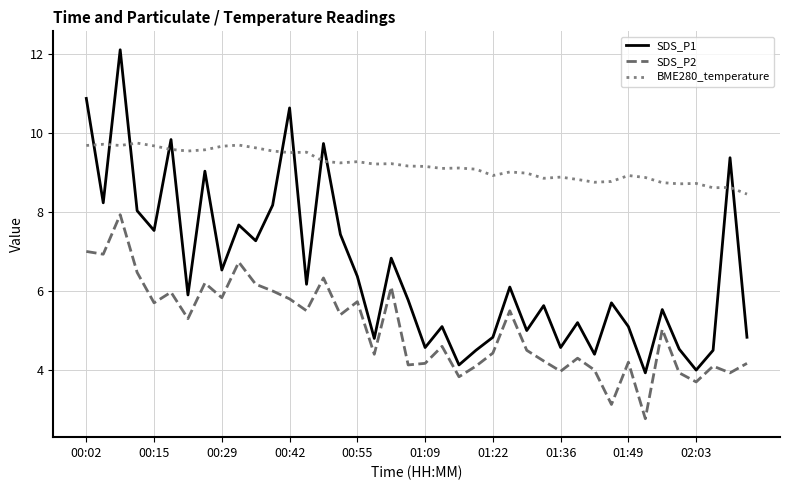

Which series has the largest range (max minus min)?

SDS_P1